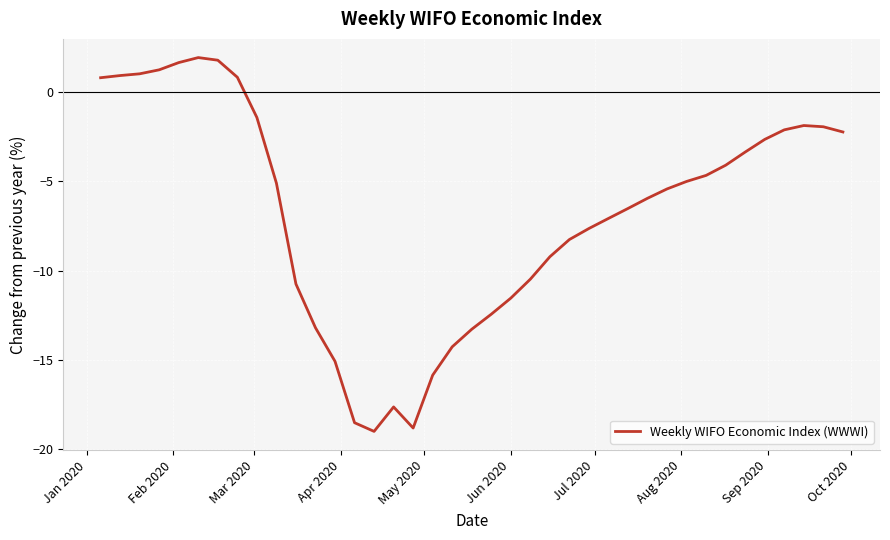

What is the difference between the maximum and minimum values?

21.0